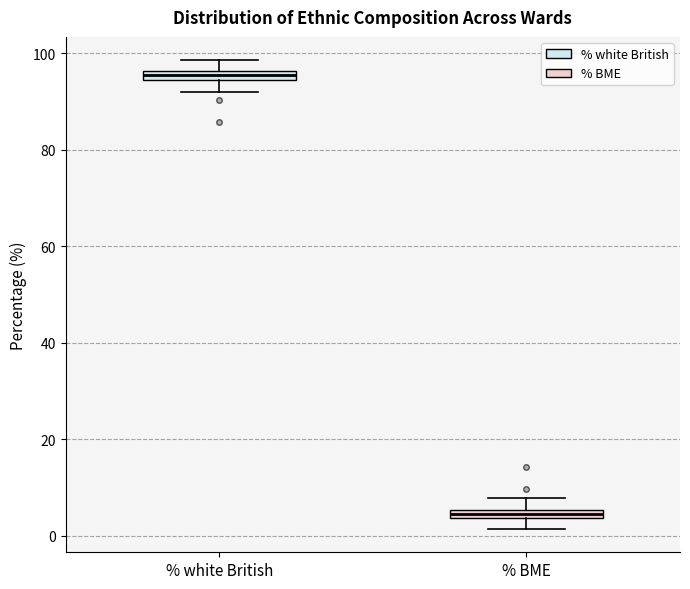

Where does the upper whisker of the box for % BME end on the y-axis? The values are not printed on the chart, so give them approximately, as read against the axis.

8